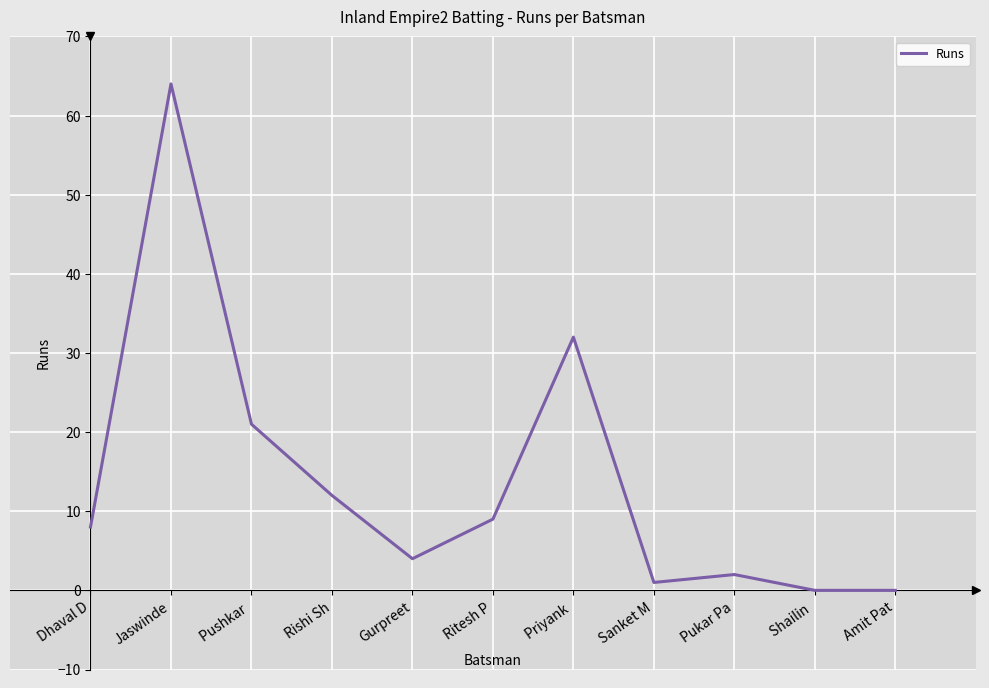

The chart shows a value of 8 at Dhaval D. True or false?

True